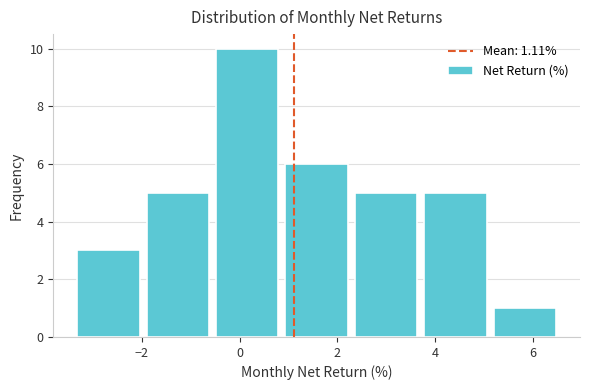

Over which range of the x-axis is the bar tallest?

-0.6 to 0.8